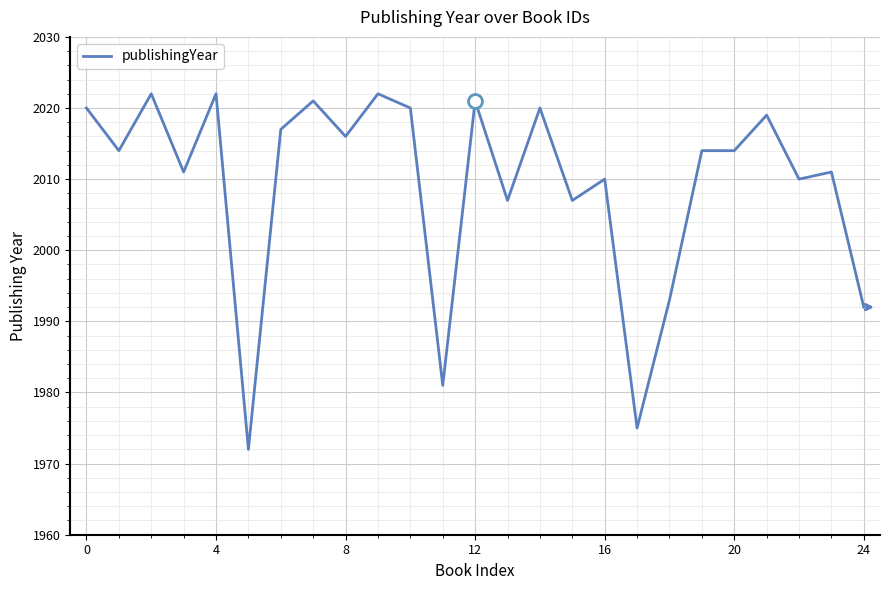

What is the minimum value shown in the chart?

1972